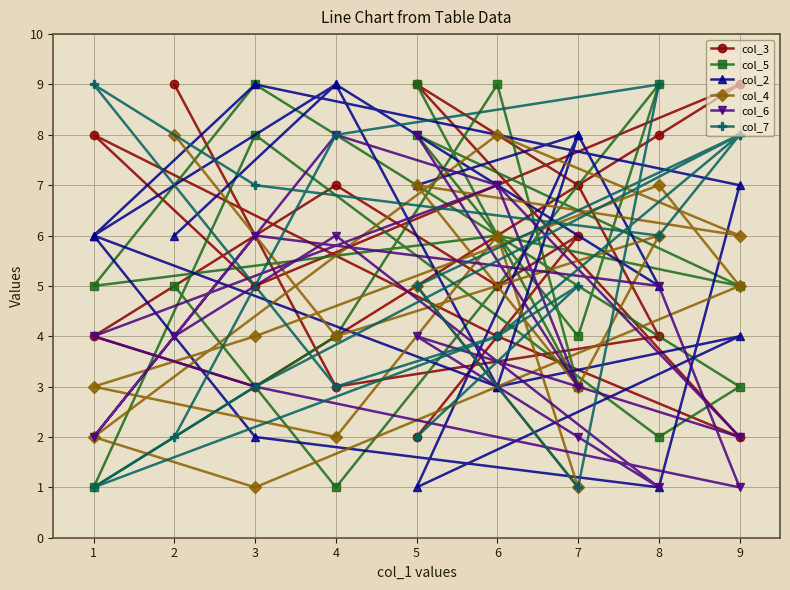

What is the difference between the col_5 values at 1 and 6?

1